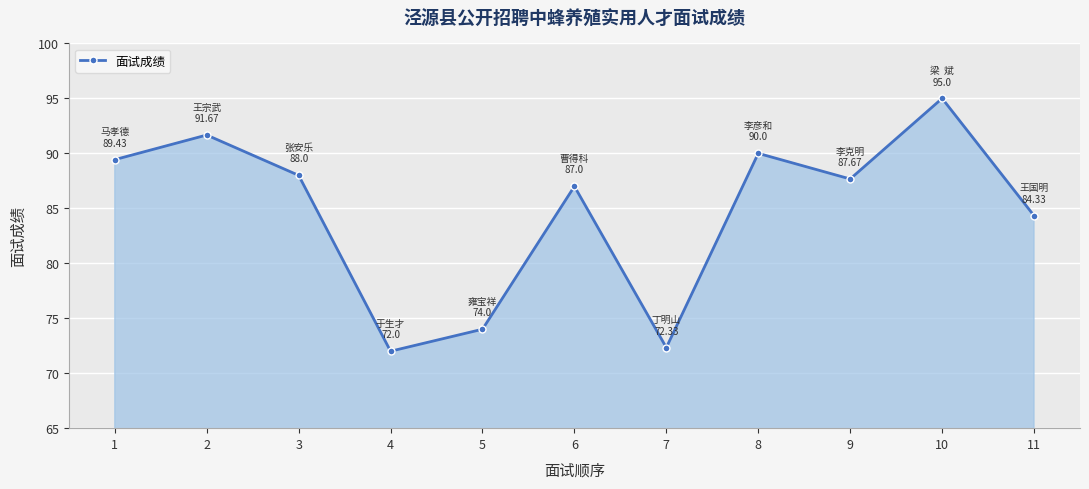

Is it true that the value at 11 is 24.6?

False